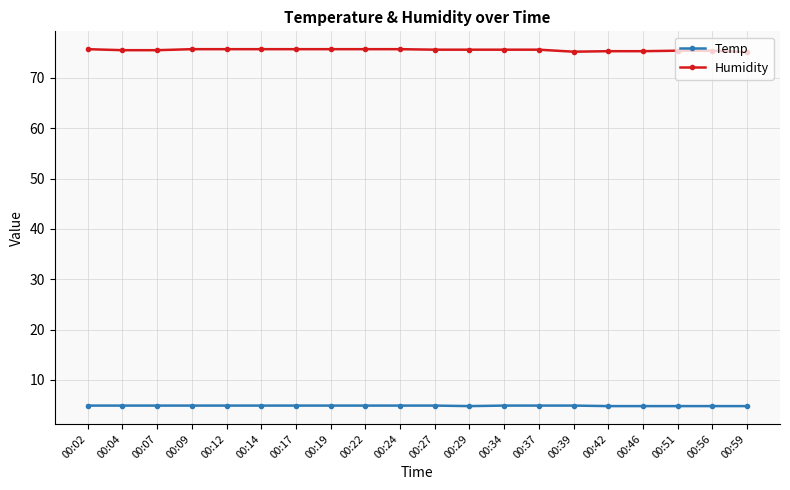

True or false: Humidity and Temp intersect in this chart.

False